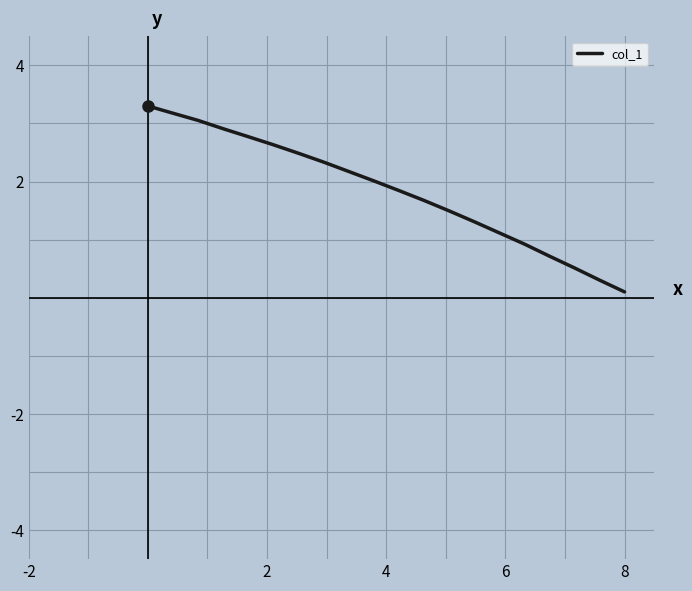

What is the difference between the maximum and minimum values?

3.2